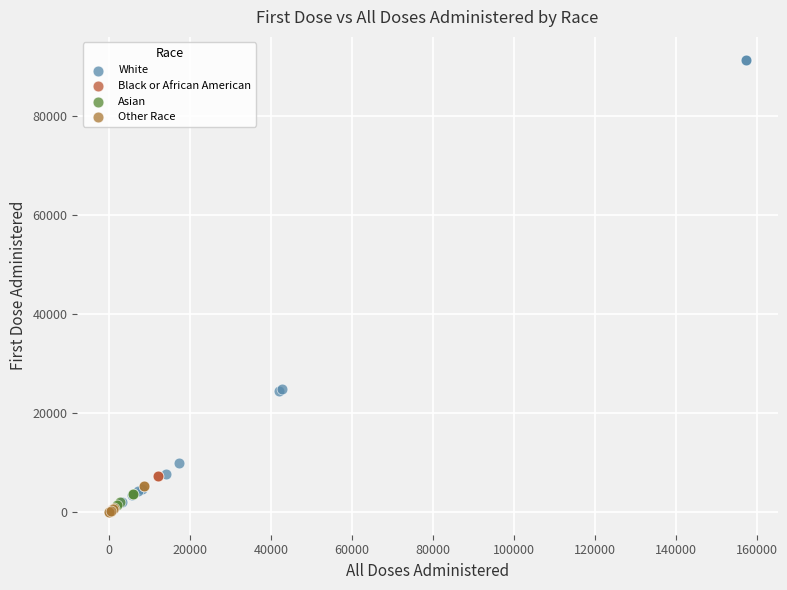

What are all the series names shown in the legend?

White, Black or African American, Asian, Other Race